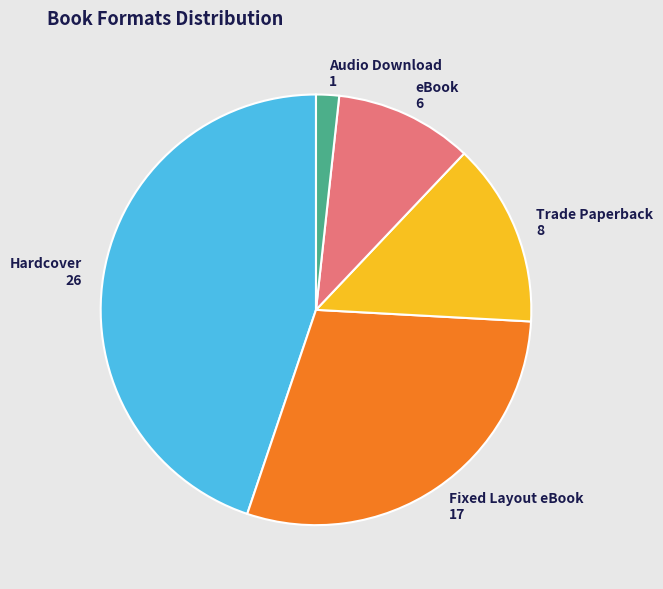

Is eBook the majority of the pie?

No